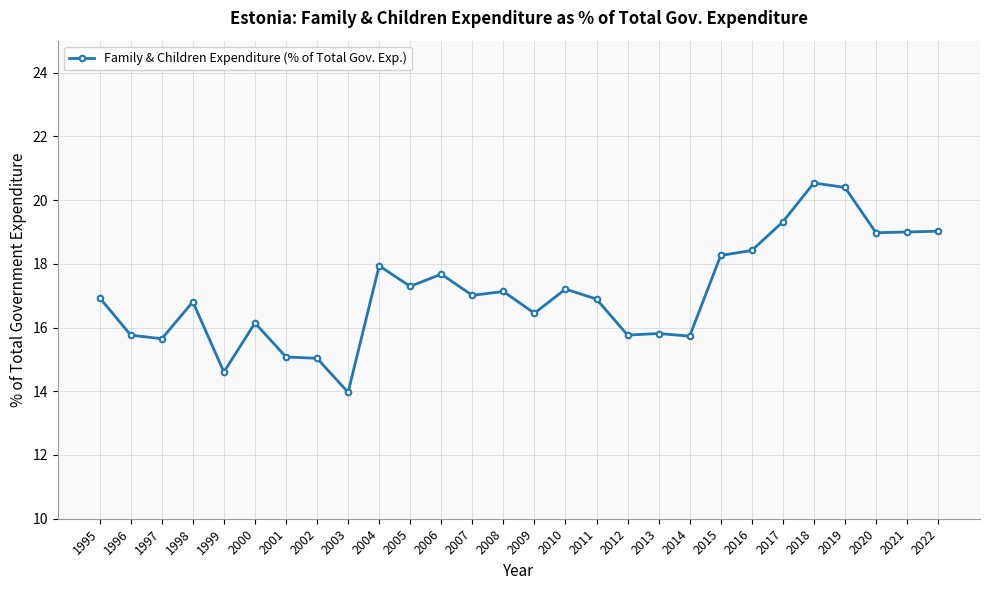

Approximately how many times larger is the value at 2014 compared to 2001?

1.0